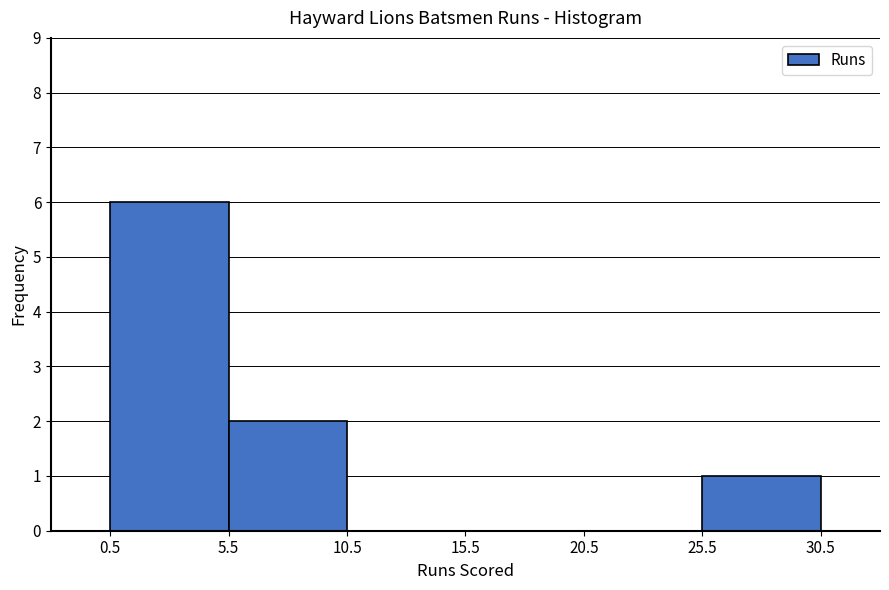

What is the height of the bar covering 5.5 to 10.5 on the x-axis? The values are not printed on the chart, so give them approximately, as read against the axis.

2